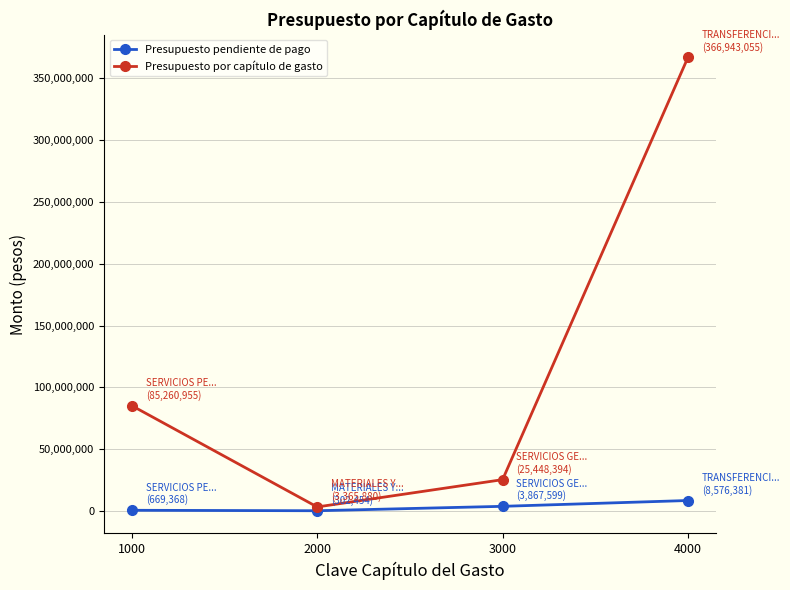

What is the sum of the Presupuesto pendiente de pago values at 3000 and 1000?

4536966.7